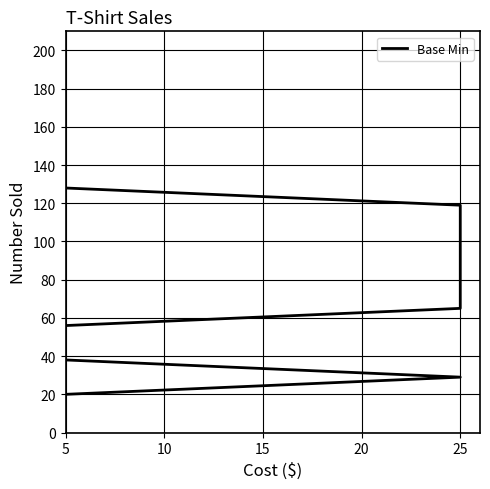

Is it true that the value at 5 is 284?

False